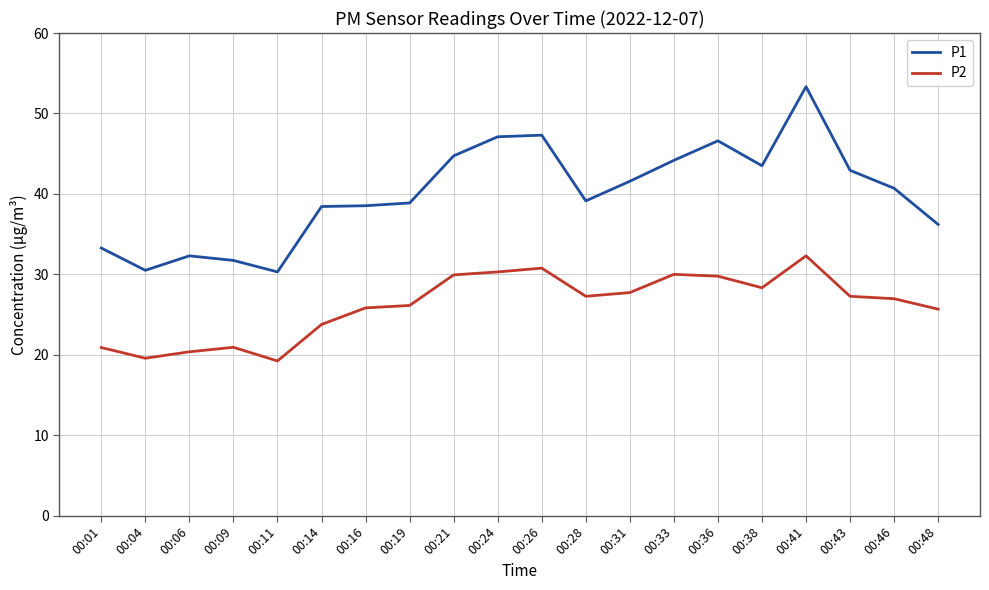

What is the smallest value displayed?

19.2